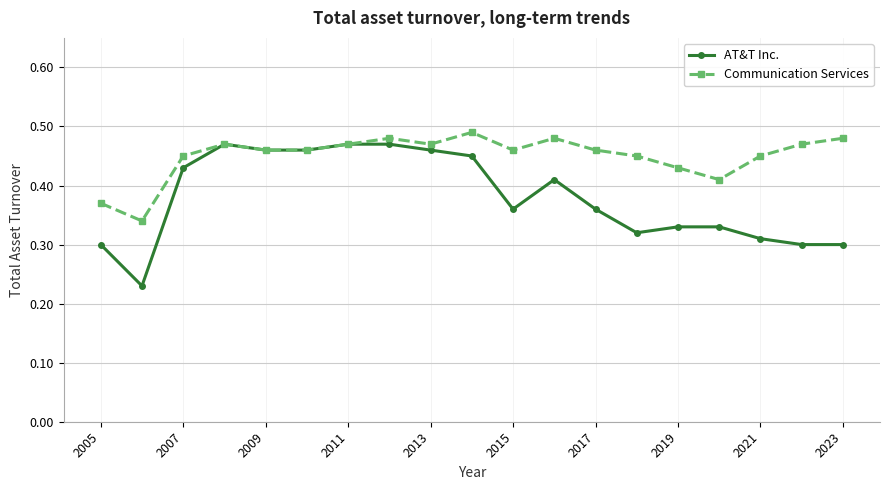

How many AT&T Inc. values are between 0 and 1?

19